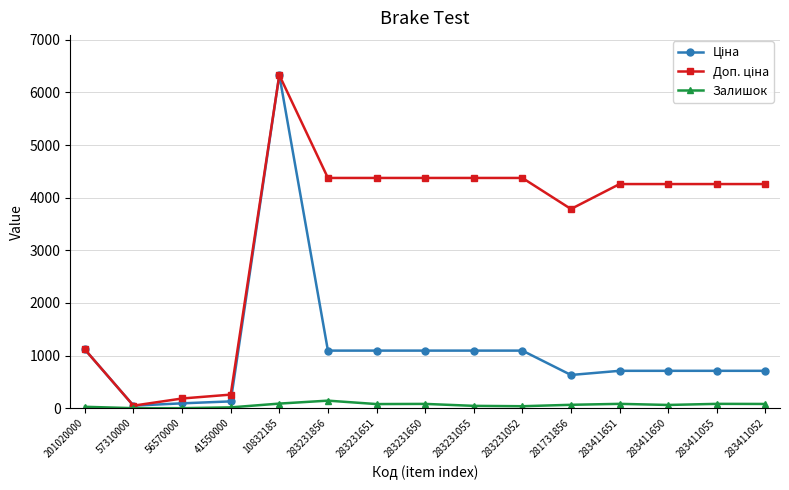

Count the number of categories in the chart.

15